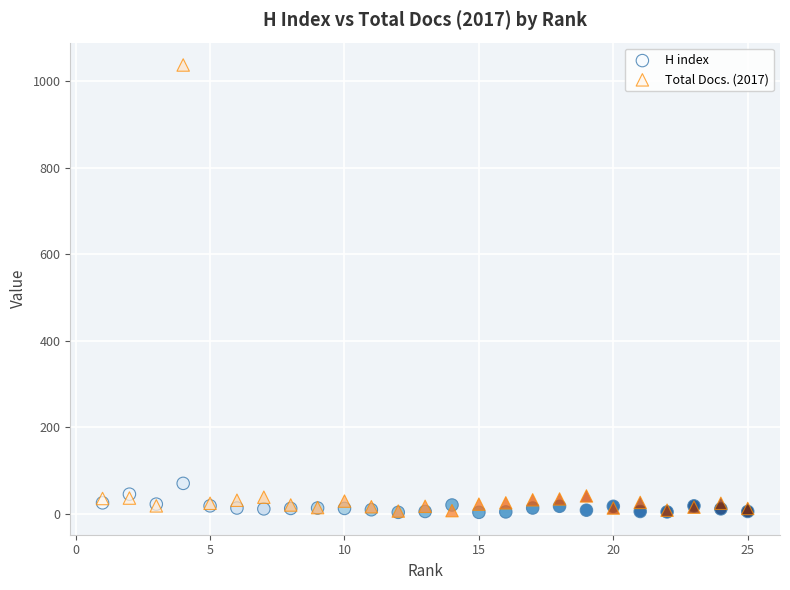

Across all series, what Y value is closest to 520?

70